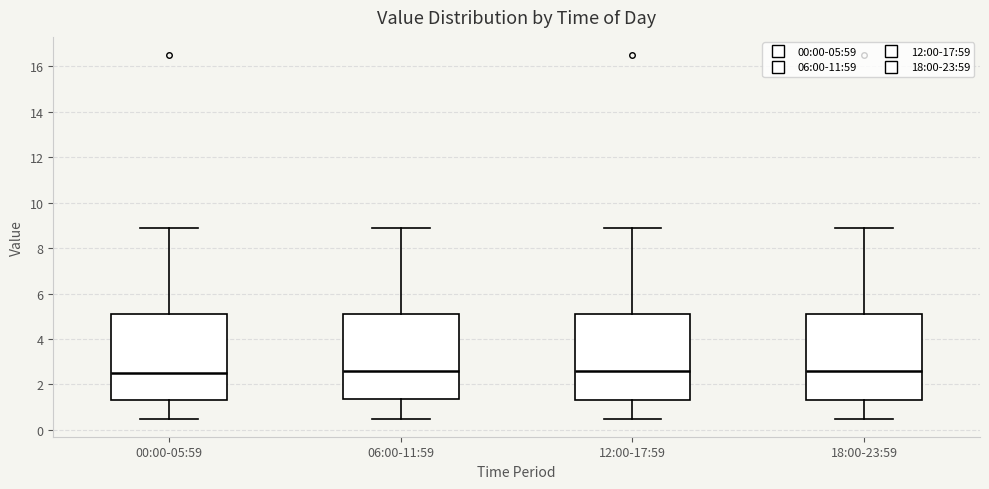

Reading left to right, transcribe this box plot: for each box, give where its median line is, the range the box spans, and where its two whiskers end, as read against the y-axis. The values are not printed on the chart, so give them approximately, as read against the axis.

00:00-05:59: median 2.6, box 1.4 to 5.2, whiskers 0.6 to 9.0
06:00-11:59: median 2.6, box 1.4 to 5.2, whiskers 0.6 to 9.0
12:00-17:59: median 2.6, box 1.4 to 5.2, whiskers 0.6 to 9.0
18:00-23:59: median 2.6, box 1.4 to 5.2, whiskers 0.6 to 9.0